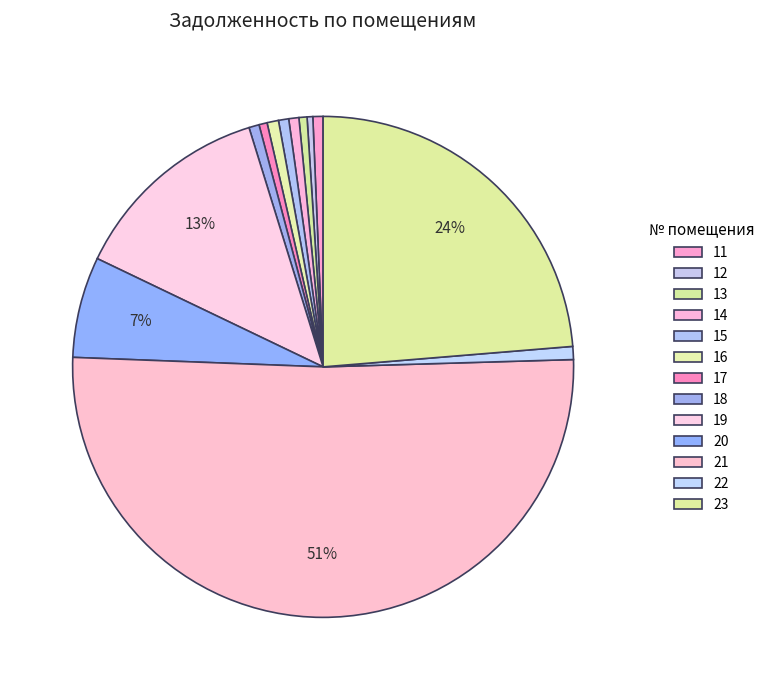

What percentage is the 15 slice, to the nearest percent?

1%